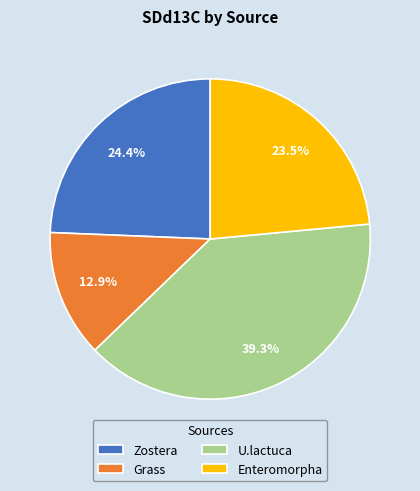

How many segments does this pie chart have?

4